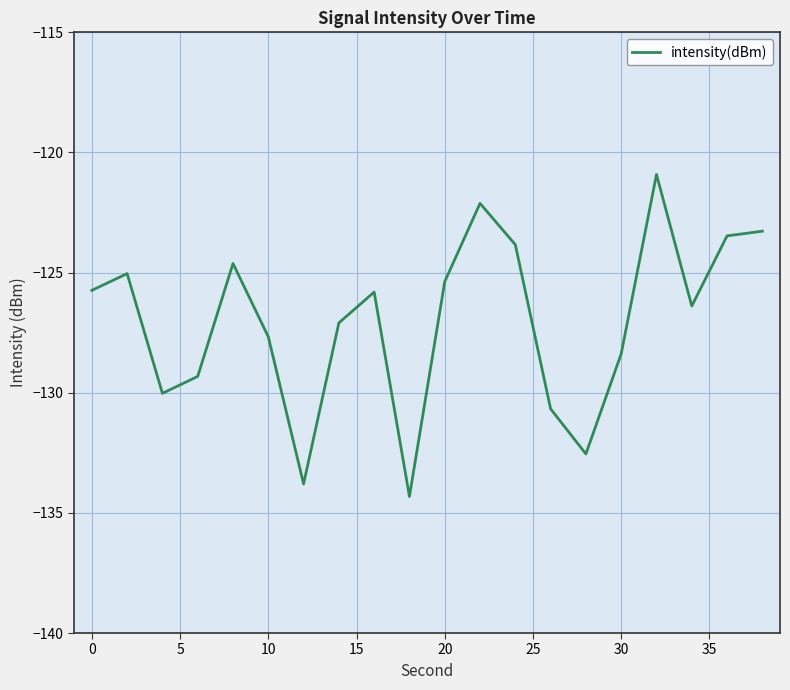

What is the average value?

-127.0